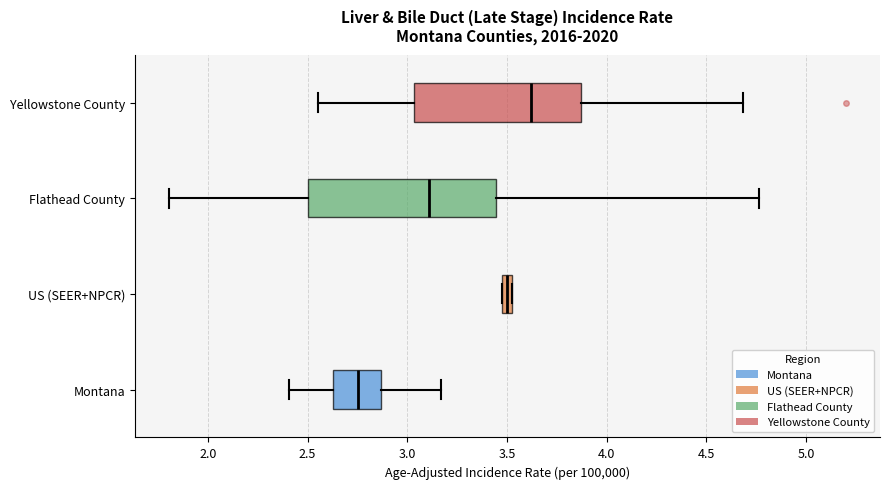

Where does the right whisker of the box for Montana end on the x-axis? The values are not printed on the chart, so give them approximately, as read against the axis.

3.15